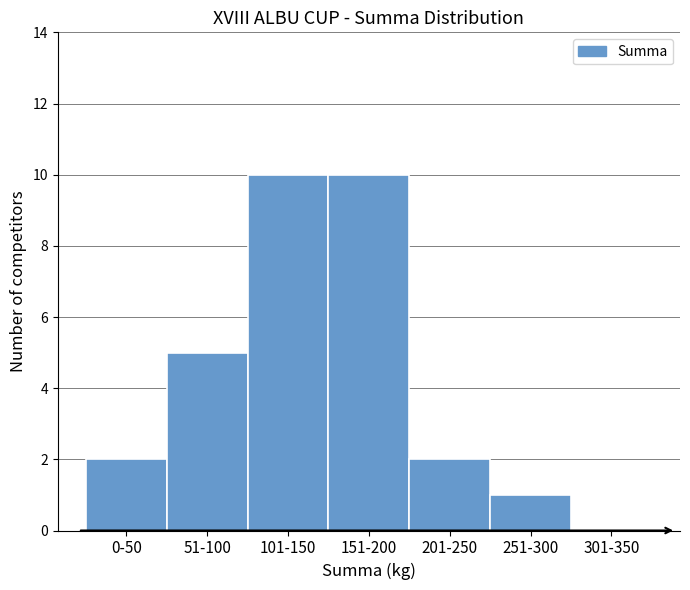

Reading left to right, transcribe all the data shown in this chart.

0-50=2	51-100=5	101-150=10	151-200=10	201-250=2	251-300=1	301-350=0